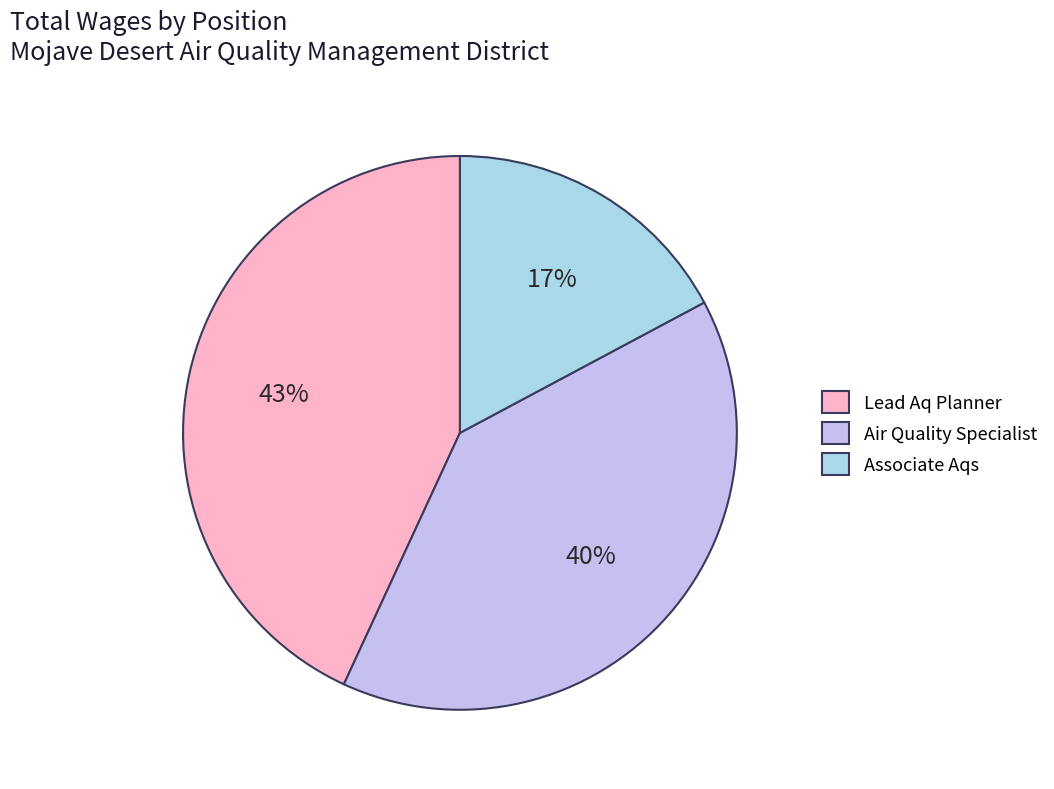

Which slice is the smallest?

Associate Aqs